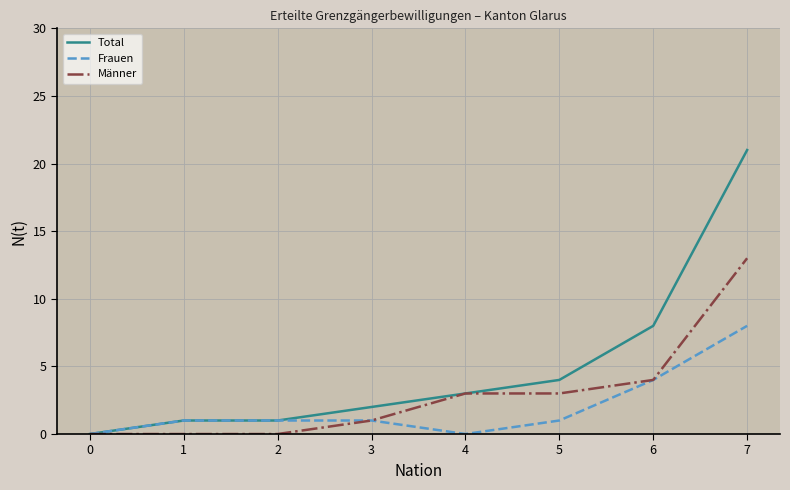

The value of Frauen at 7 is 4. True or false?

False